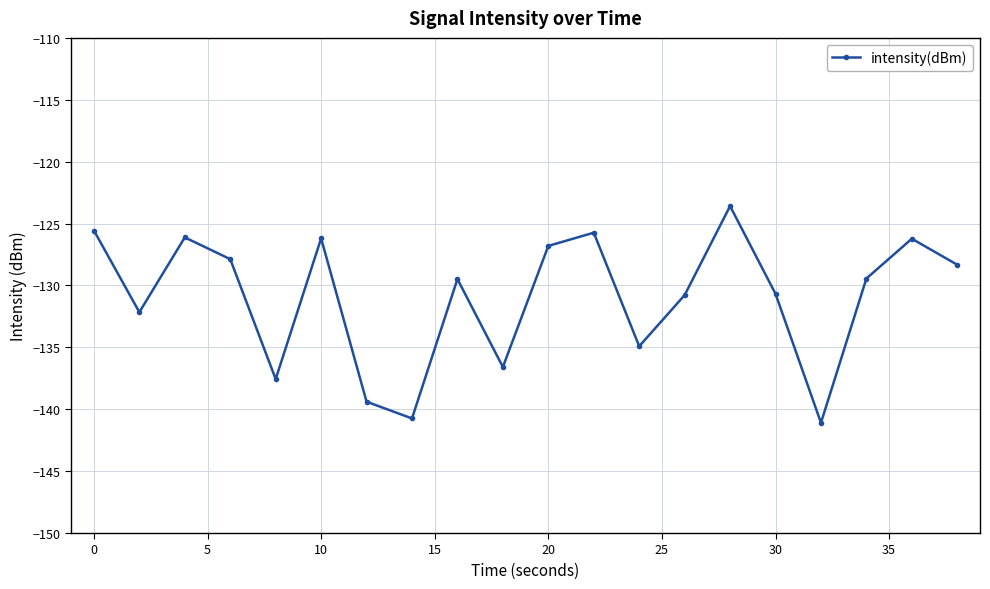

How many interior local valleys (lower than both neighbors) does the data have?

6